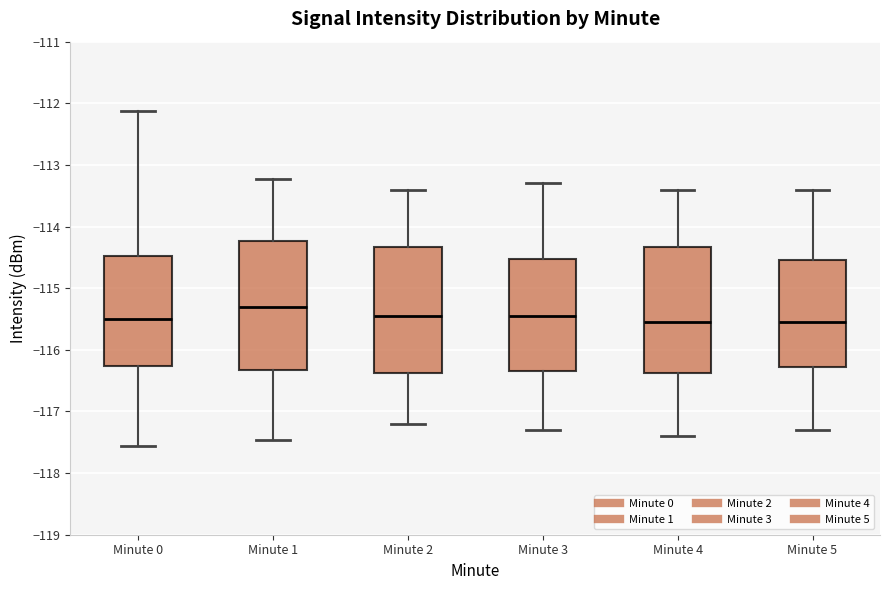

Reading left to right, transcribe this box plot: for each box, give where its median line is, the range the box spans, and where its two whiskers end, as read against the y-axis. The values are not printed on the chart, so give them approximately, as read against the axis.

Minute 0: median -115.5, box -116.3 to -114.5, whiskers -117.6 to -112.1
Minute 1: median -115.3, box -116.3 to -114.2, whiskers -117.5 to -113.2
Minute 2: median -115.4, box -116.4 to -114.3, whiskers -117.2 to -113.4
Minute 3: median -115.4, box -116.3 to -114.5, whiskers -117.3 to -113.3
Minute 4: median -115.5, box -116.4 to -114.3, whiskers -117.4 to -113.4
Minute 5: median -115.5, box -116.3 to -114.5, whiskers -117.3 to -113.4